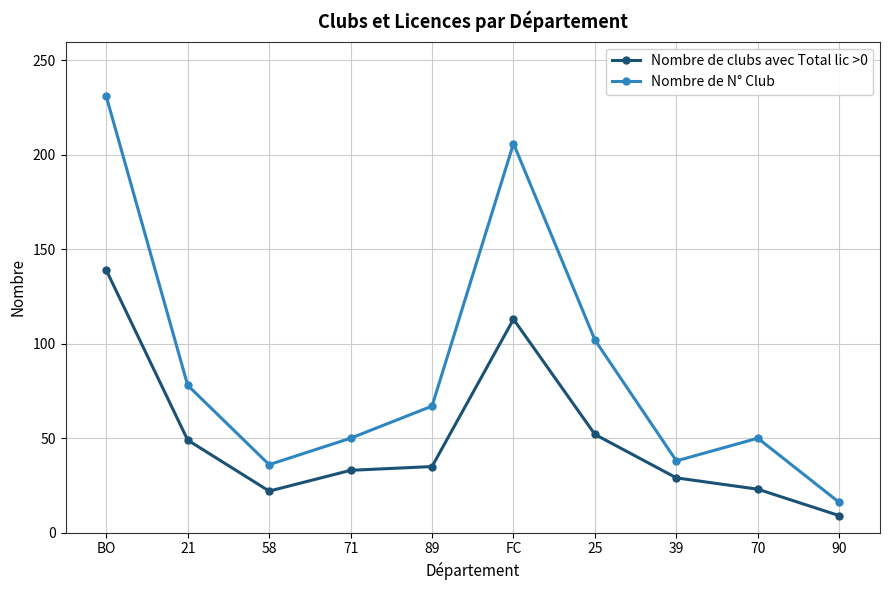

What is the label of the 6th point from the left?

FC